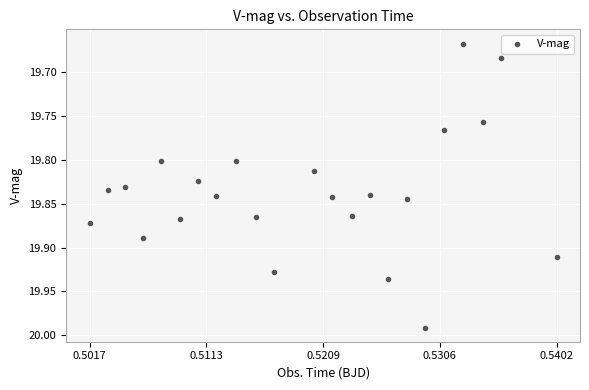

What is the range of Y values (max minus min)?

0.3